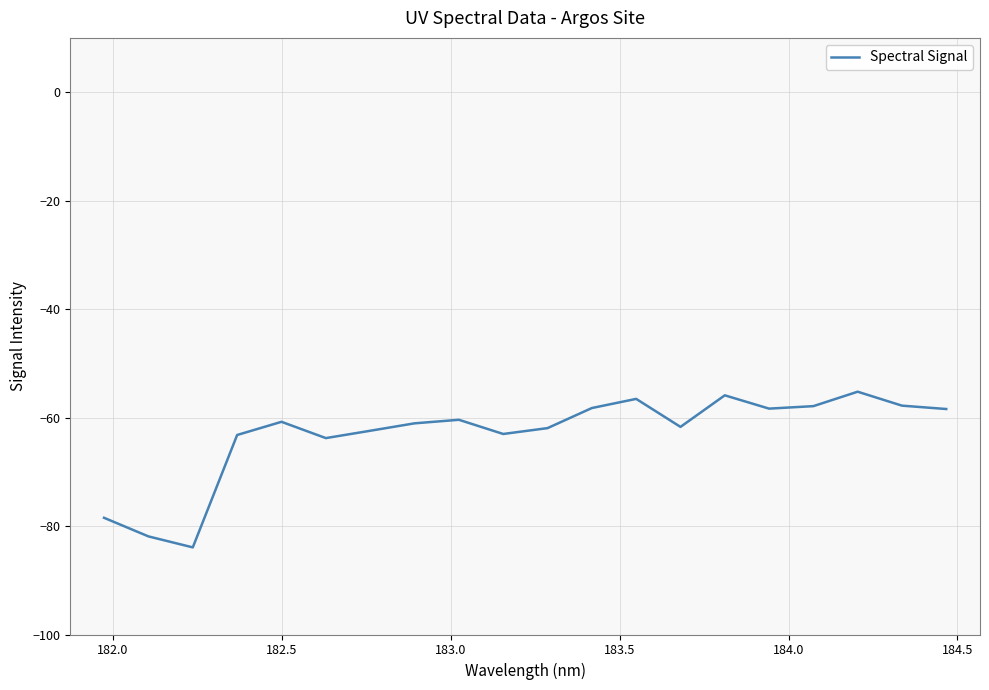

Count the number of categories in the chart.

20